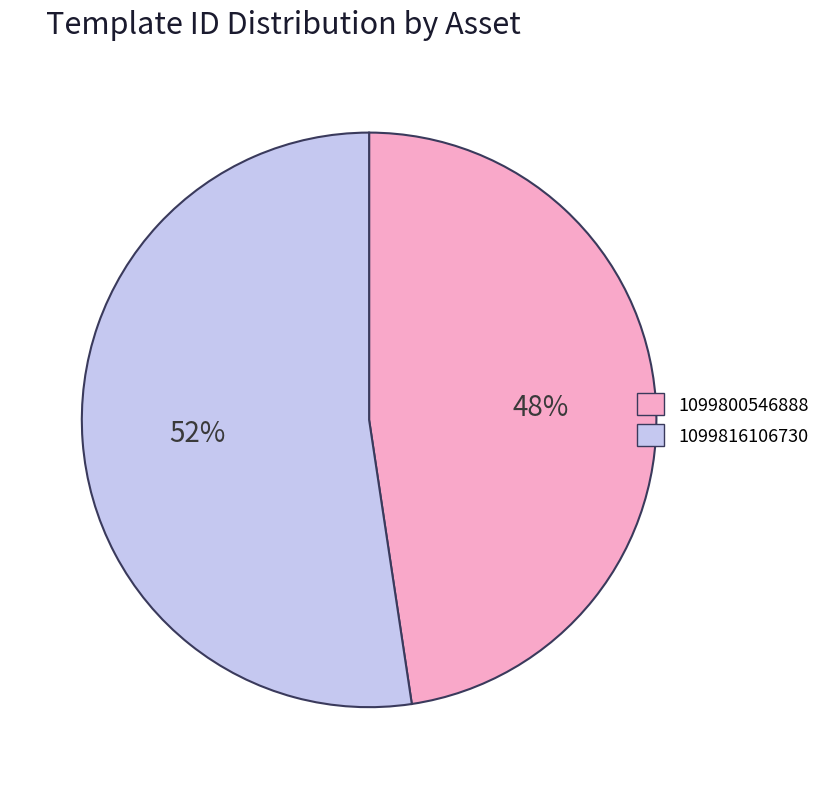

How many segments does this pie chart have?

2